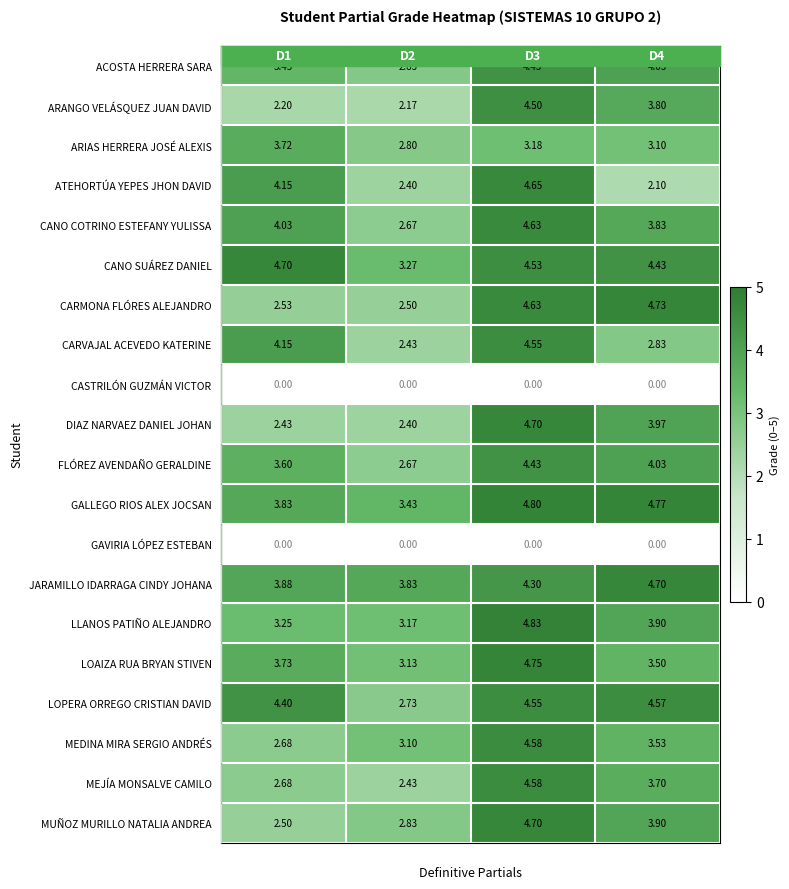

Between D3 and D4, which series saw the biggest shift?

ATEHORTÚA YEPES JHON DAVID